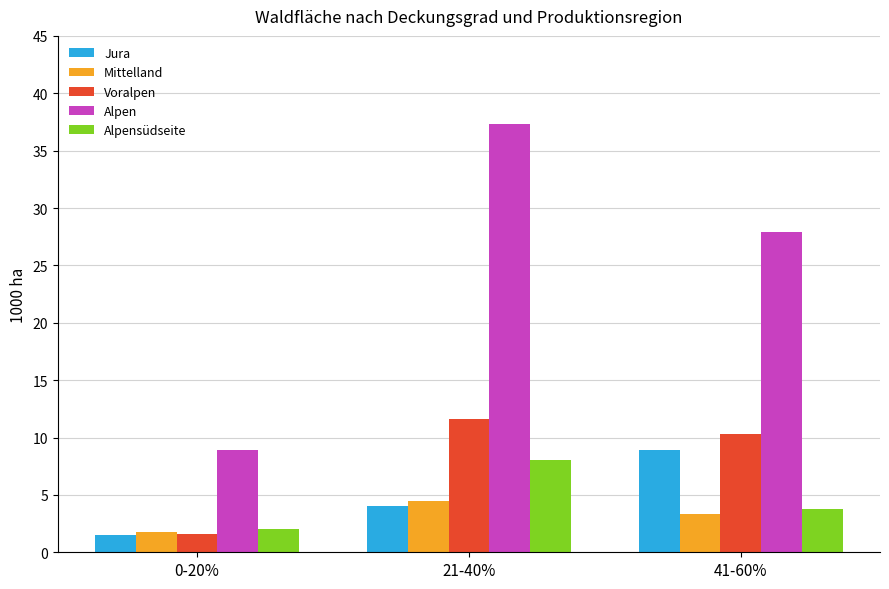

Which series changed the most between 0-20% and 21-40%?

Alpen